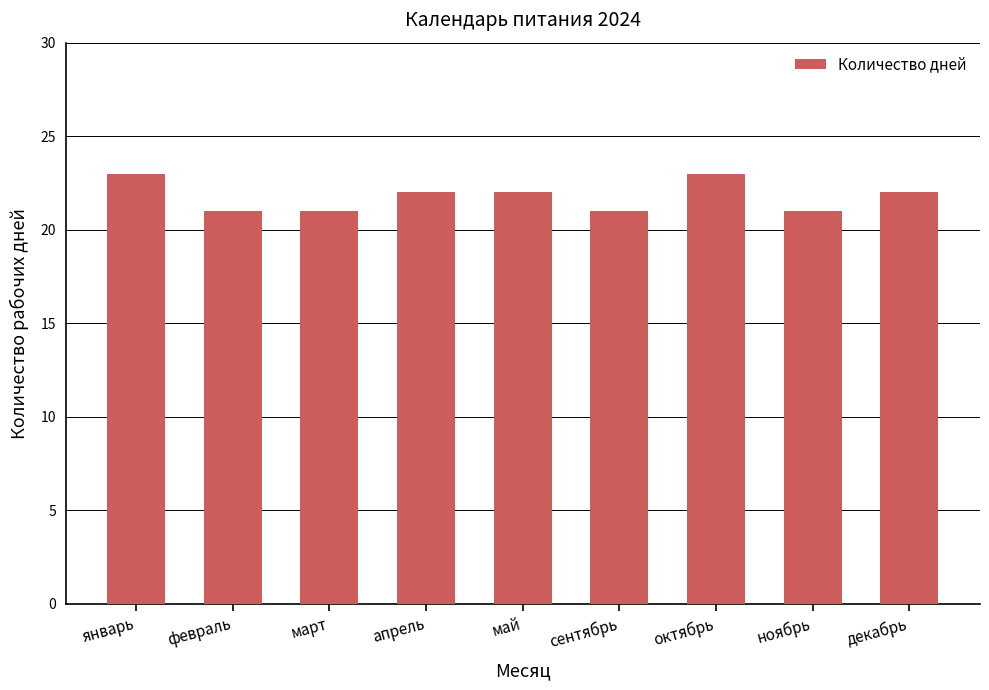

What value does the data have at апрель?

22